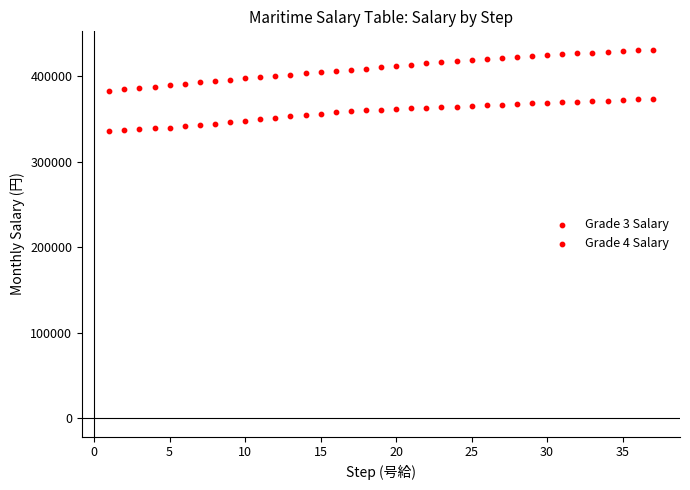

How many data points are displayed?

74